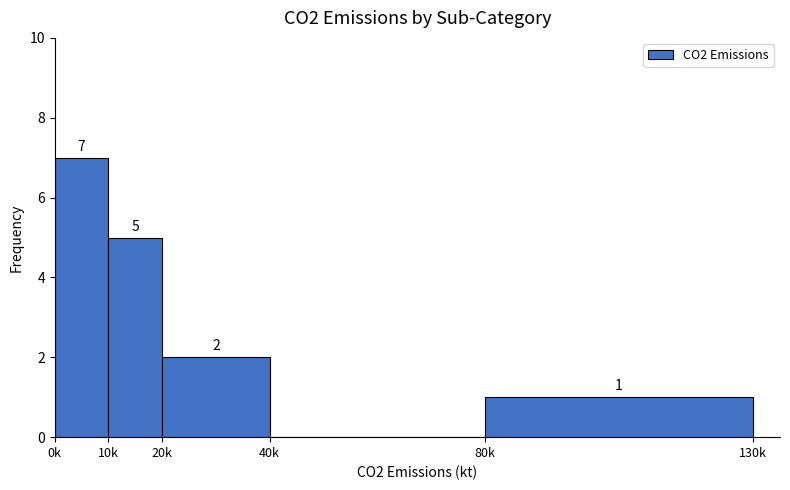

Reading left to right, extract all data points from this chart.

0k=7	10k=5	20k=2	40k=0	80k=1